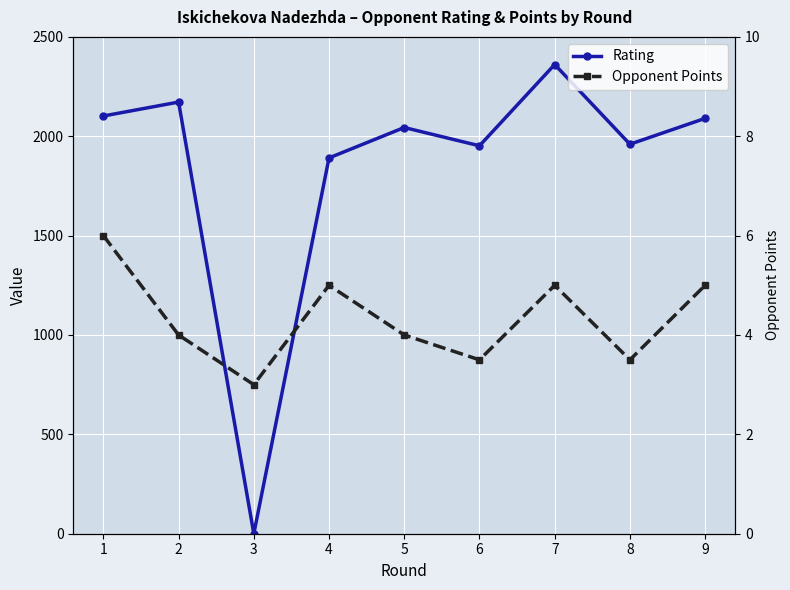

What is the value of the Rating point at the 7th from the left?

2361.0